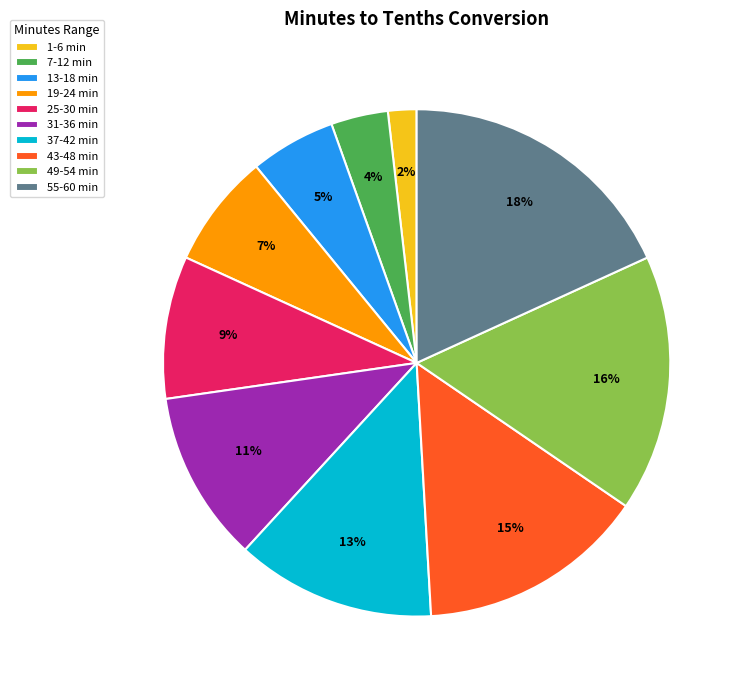

What is the smallest slice in the pie chart?

1-6